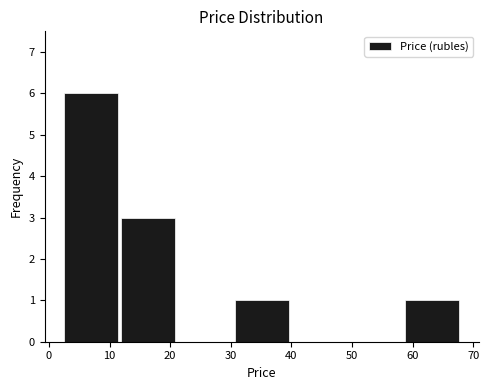

Which range on the x-axis has the tallest bar?

2 to 12